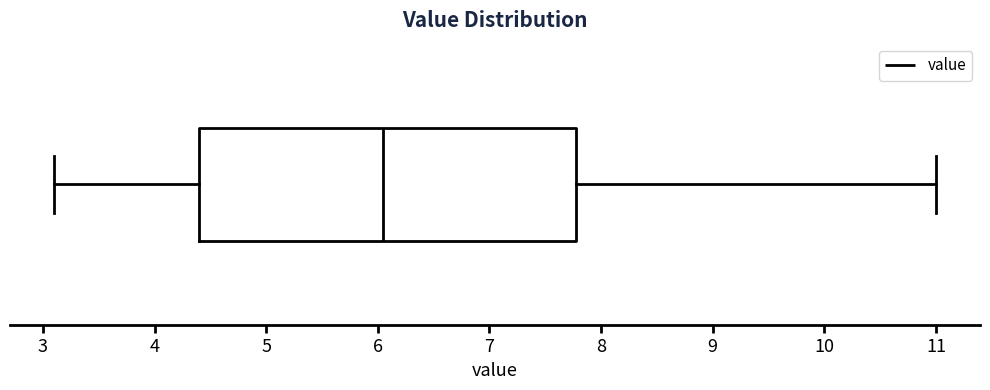

Where does the left whisker of the box end on the x-axis? The values are not printed on the chart, so give them approximately, as read against the axis.

3.1